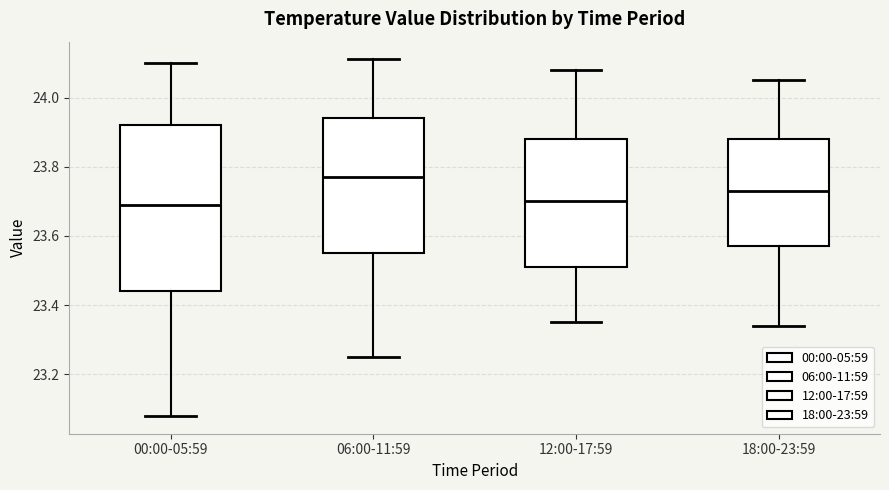

Which box's median line is the highest?

06:00-11:59